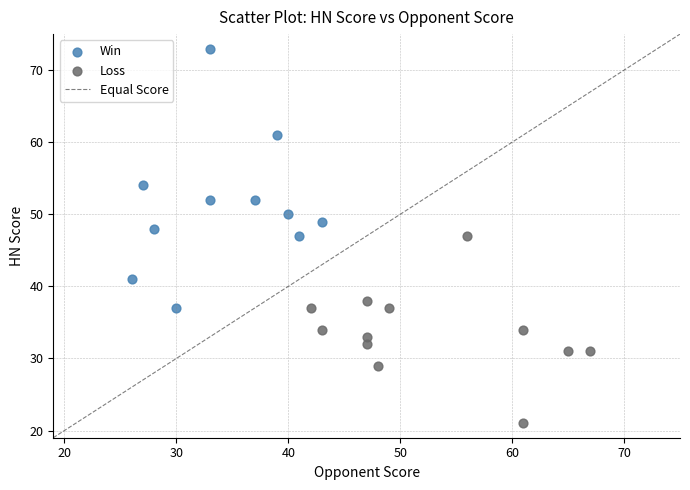

Which series has the largest Y range (max minus min)?

Win